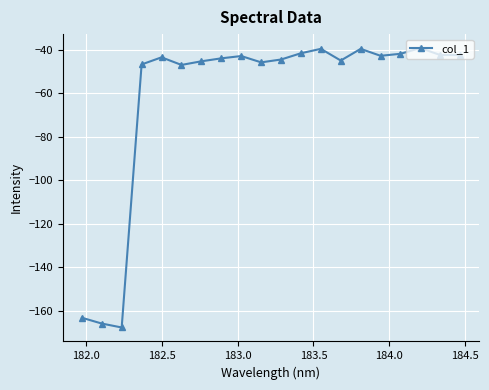

What is the difference between the second highest and minimum values?

128.0